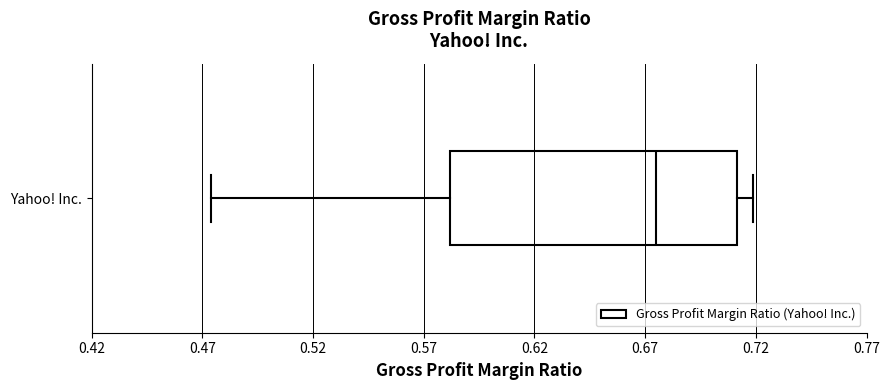

Where is the left edge of the box for Yahoo! Inc. on the x-axis? The values are not printed on the chart, so give them approximately, as read against the axis.

0.580